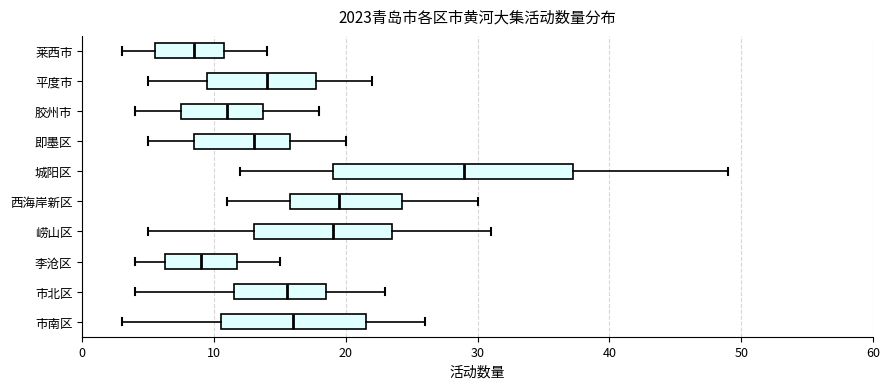

Reading bottom to top, read every box against the x-axis: the position of its median line, the range the box covers, and the ends of its whiskers. The values are not printed on the chart, so give them approximately, as read against the axis.

市南区: median 16, box 11 to 22, whiskers 3 to 26
市北区: median 16, box 12 to 19, whiskers 4 to 23
李沧区: median 9, box 6 to 12, whiskers 4 to 15
崂山区: median 19, box 13 to 24, whiskers 5 to 31
西海岸新区: median 20, box 16 to 24, whiskers 11 to 30
城阳区: median 29, box 19 to 37, whiskers 12 to 49
即墨区: median 13, box 9 to 16, whiskers 5 to 20
胶州市: median 11, box 8 to 14, whiskers 4 to 18
平度市: median 14, box 10 to 18, whiskers 5 to 22
莱西市: median 9, box 6 to 11, whiskers 3 to 14